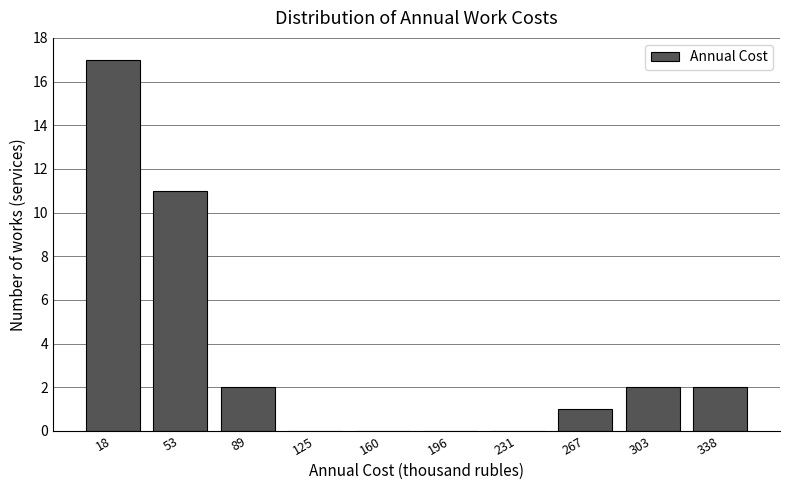

Reading left to right, list every bar in this chart as the range it spans on the x-axis followed by its height. Neither the bar edges nor the heights are printed on the chart, so give them approximately, as read against the axes.

0 to 35: 17
35 to 70: 11
70 to 105: 2
105 to 140: 0
140 to 180: 0
180 to 215: 0
215 to 250: 0
250 to 285: 1
285 to 320: 2
320 to 355: 2